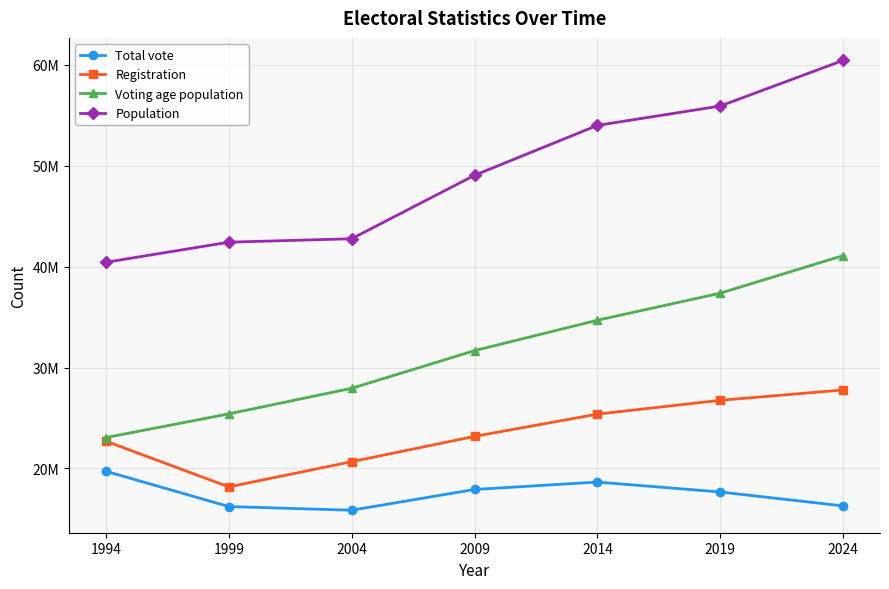

The value of Total vote at 2014 is 5208949. True or false?

False